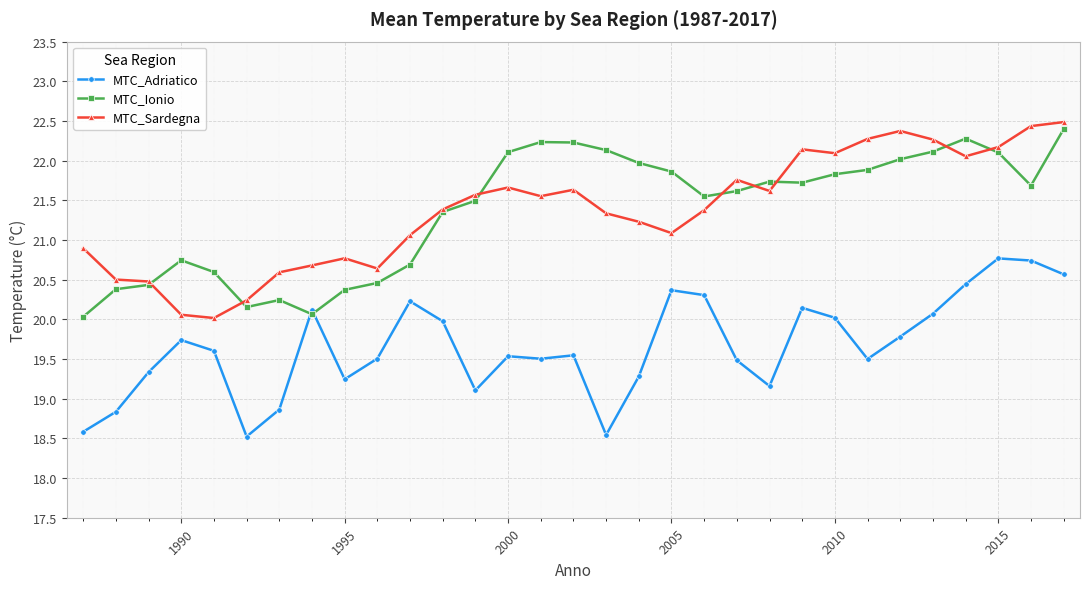

True or false: MTC_Sardegna and MTC_Adriatico intersect in this chart.

False